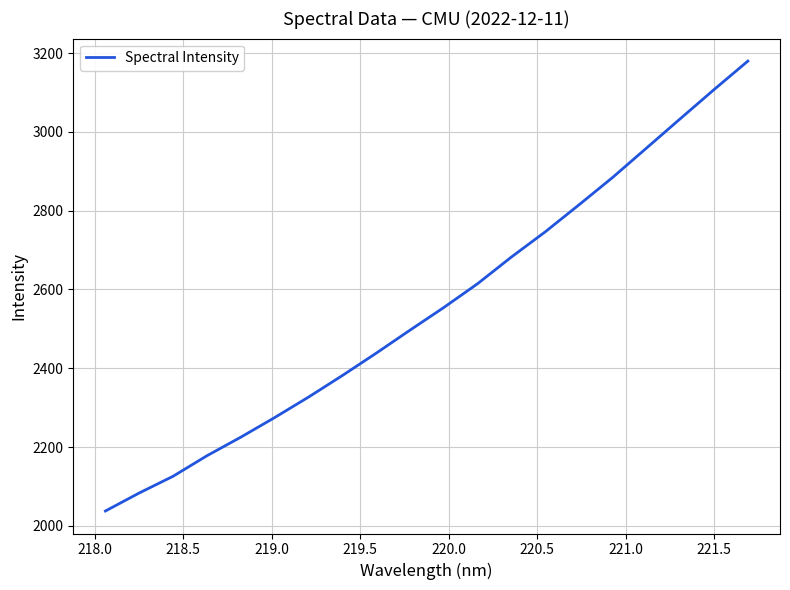

What is the difference between the maximum and second lowest values?

1096.3